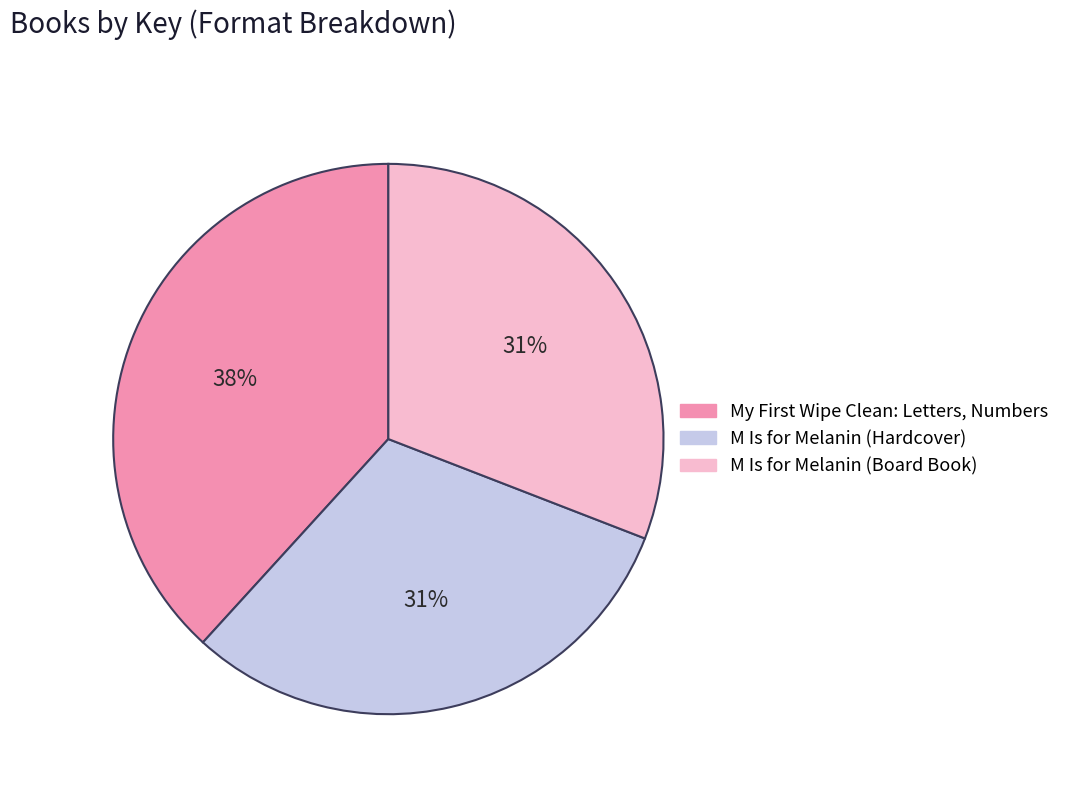

To the nearest percent, what is the difference between the largest and smallest slice percentages?

7%